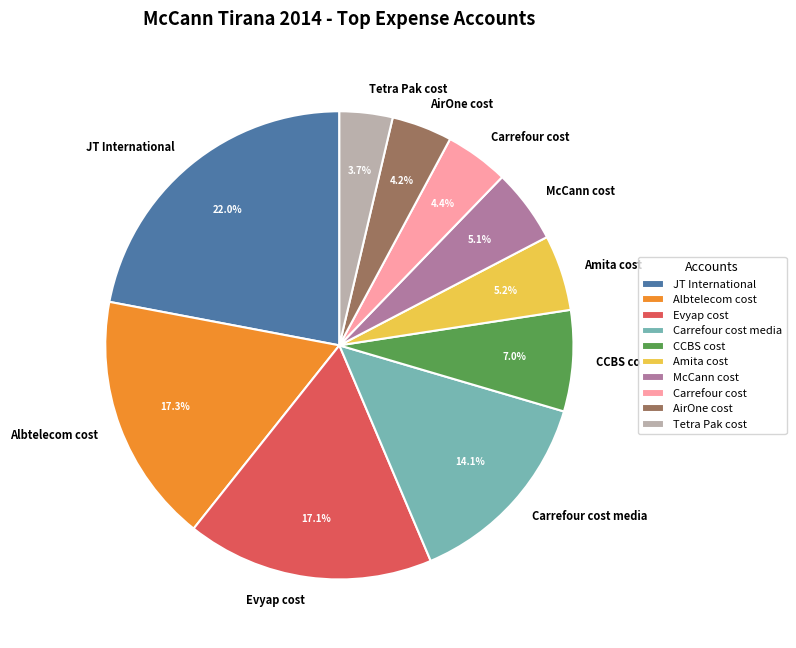

Which has a higher value, Tetra Pak cost or JT International?

JT International